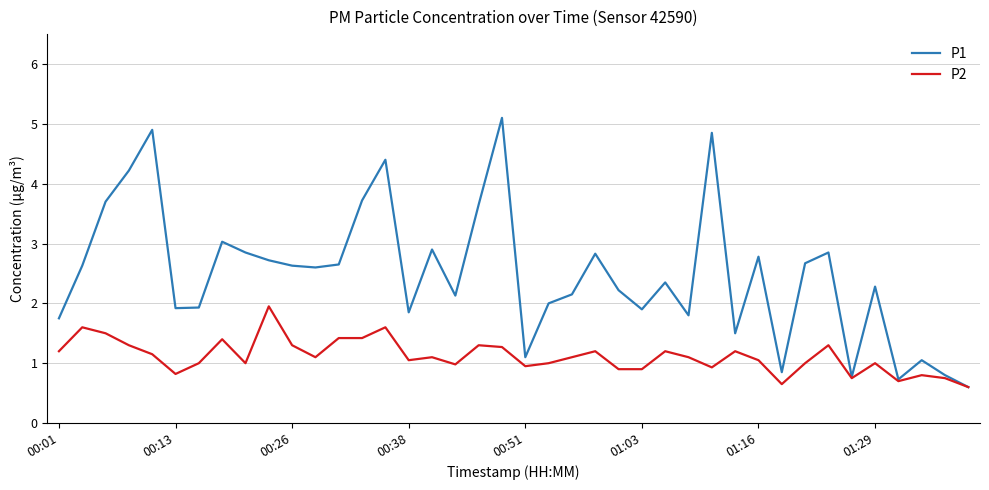

Which series has the largest total across all categories?

P1